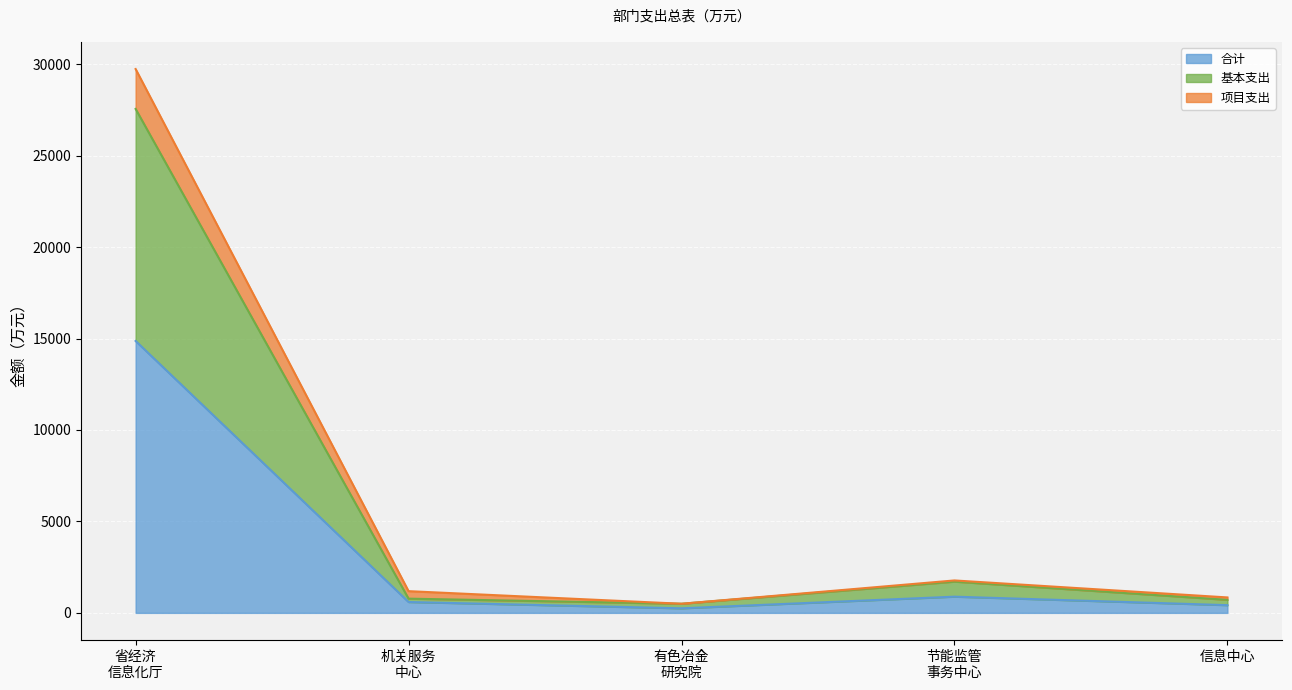

What is the highest value of the 合计 series?

14866.4